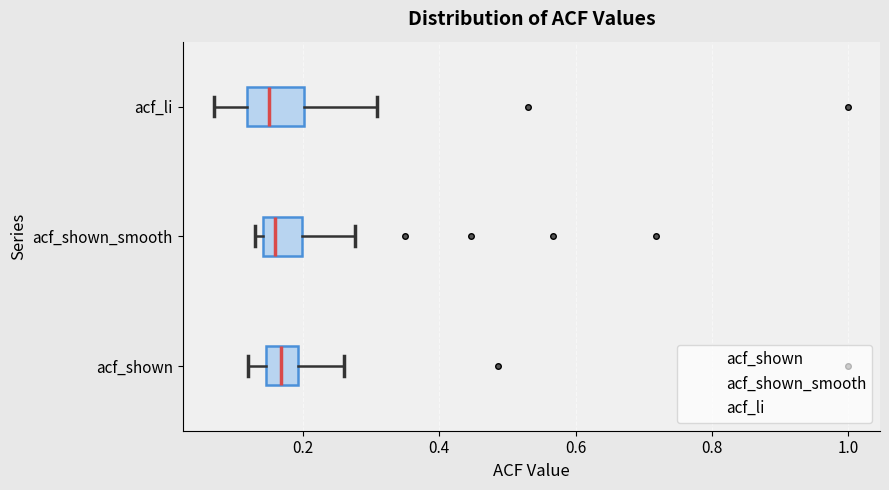

Reading bottom to top, transcribe this box plot: for each box, give where its median line is, the range the box spans, and where its two whiskers end, as read against the x-axis. The values are not printed on the chart, so give them approximately, as read against the axis.

acf_shown: median 0.16, box 0.14 to 0.20, whiskers 0.12 to 0.26
acf_shown_smooth: median 0.16, box 0.14 to 0.20, whiskers 0.12 to 0.28
acf_li: median 0.16, box 0.12 to 0.20, whiskers 0.08 to 0.30